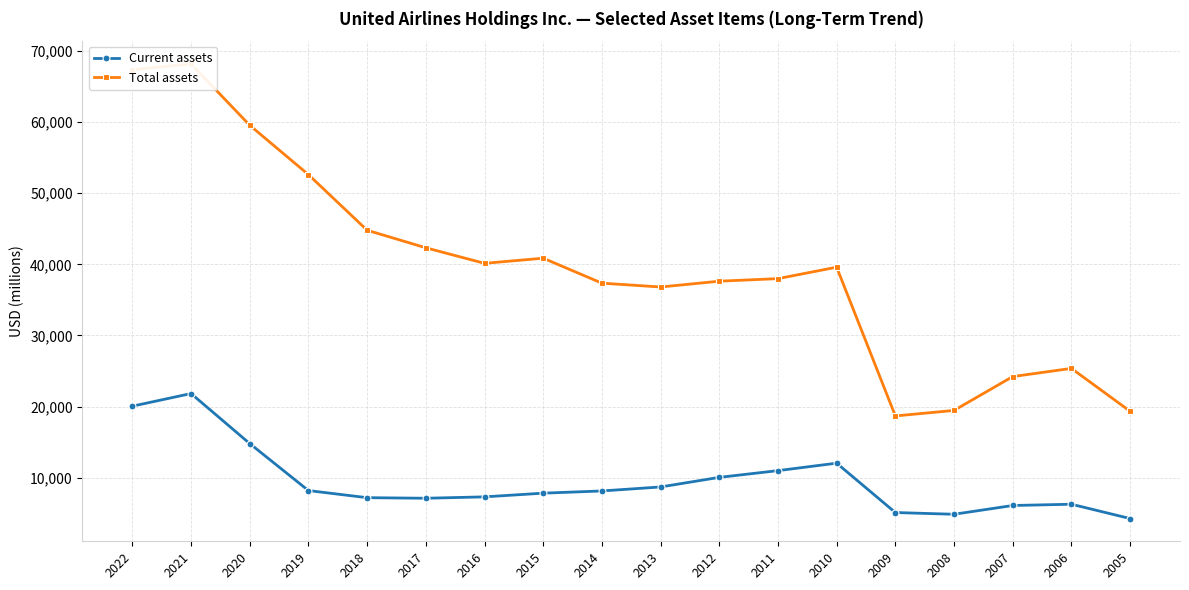

Reading left to right, what are all the values shown in this chart?

Current assets: 2022=20058	2021=21834	2020=14800	2019=8194	2018=7194	2017=7113	2016=7309	2015=7828	2014=8138	2013=8702	2012=10049	2011=10997	2010=12045	2009=5105	2008=4861	2007=6095	2006=6273	2005=4259
Total assets: 2022=67358	2021=68175	2020=59548	2019=52611	2018=44792	2017=42326	2016=40140	2015=40861	2014=37353	2013=36812	2012=37628	2011=37988	2010=39598	2009=18684	2008=19461	2007=24220	2006=25369	2005=19342